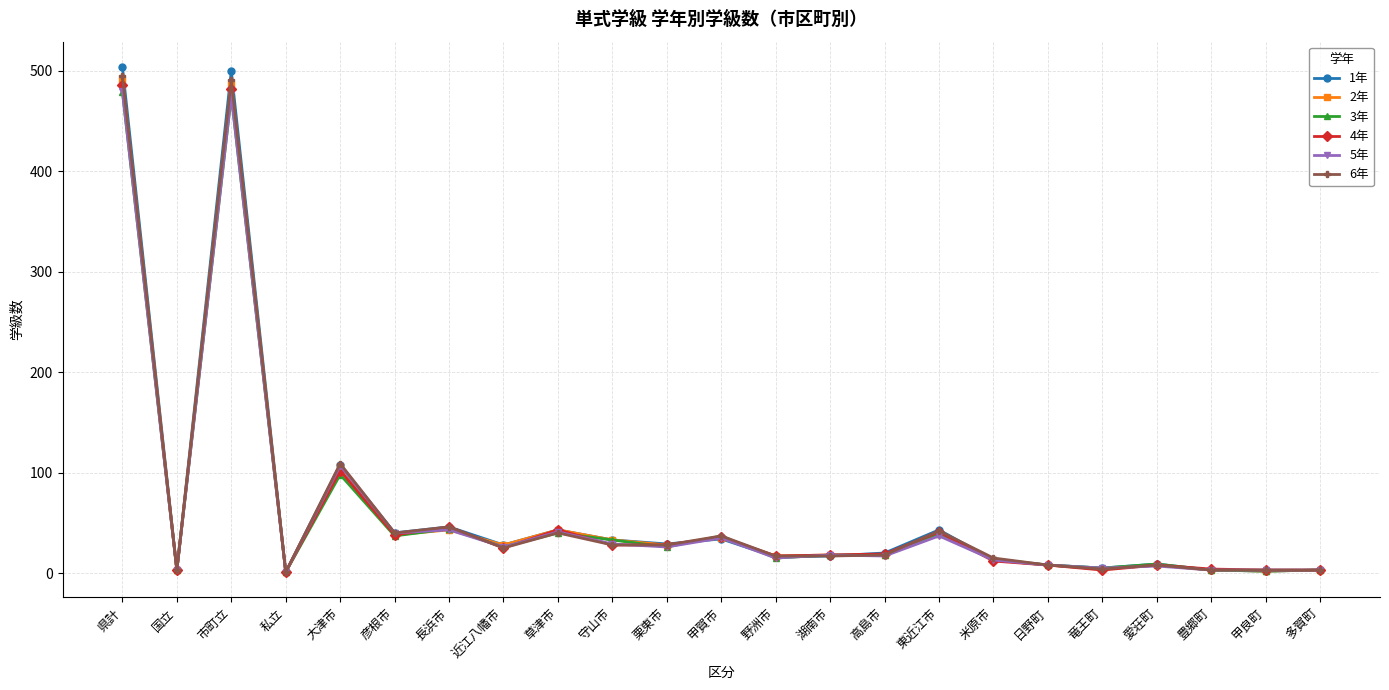

What is the label of the 15th point from the left?

高島市